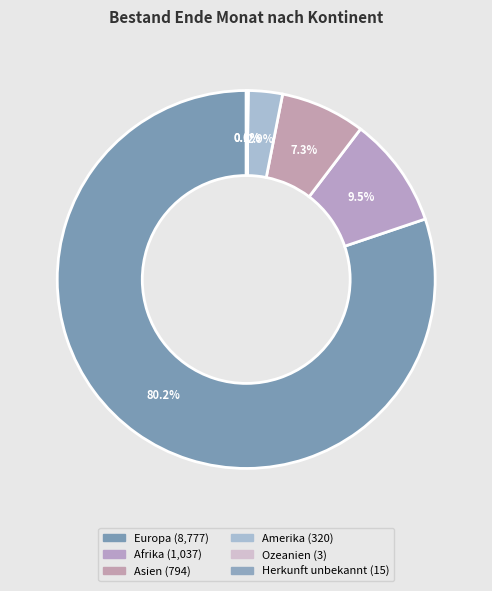

What is the total percentage of Europa and Ozeanien?

80.2%